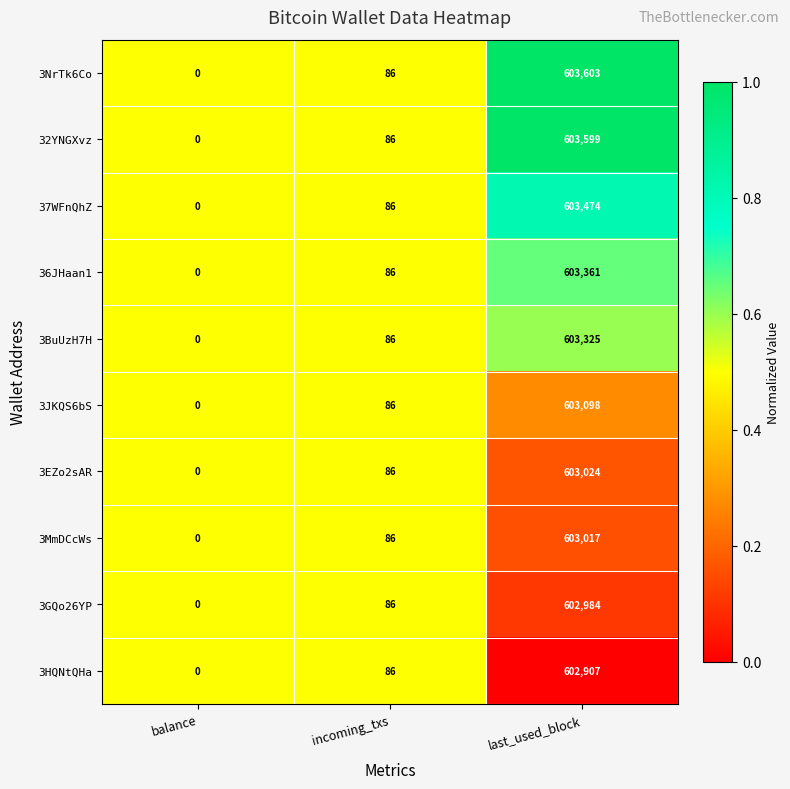

What is the greatest value displayed?

603603